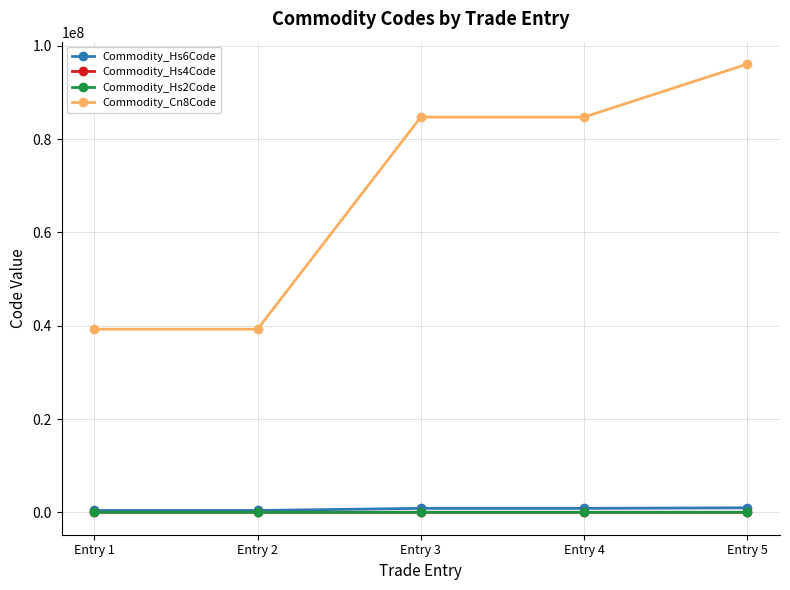

Which series has the widest spread of values?

Commodity_Cn8Code